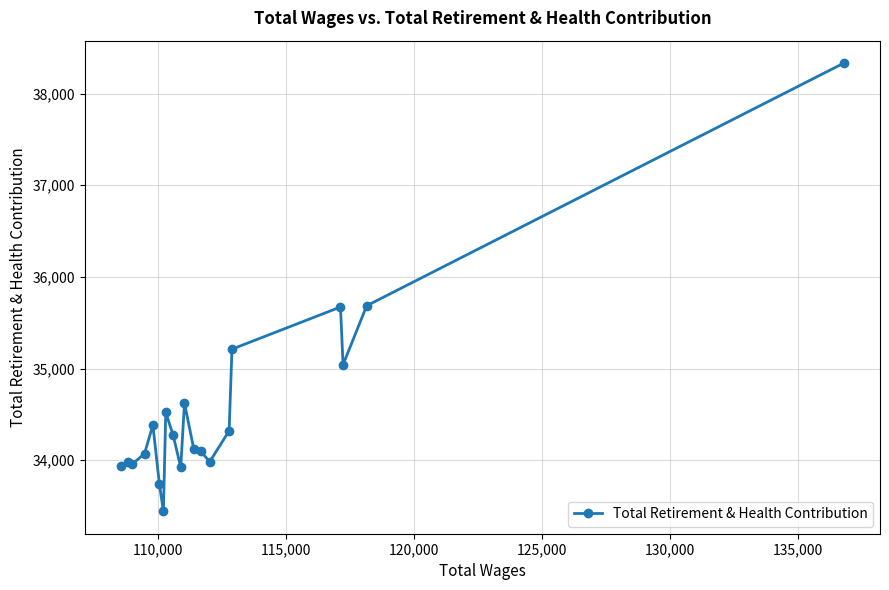

How many lines are shown in the chart?

1